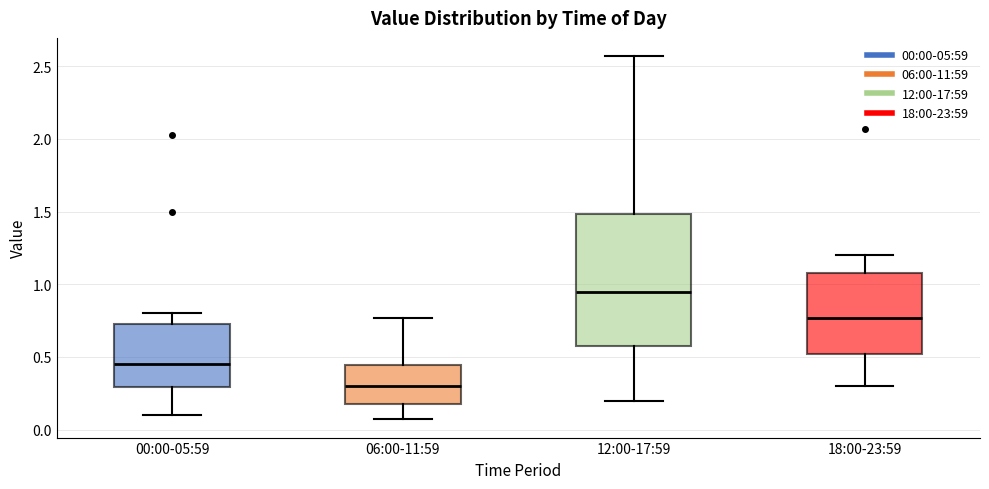

Reading left to right, read every box against the y-axis: the position of its median line, the range the box covers, and the ends of its whiskers. The values are not printed on the chart, so give them approximately, as read against the axis.

00:00-05:59: median 0.45, box 0.30 to 0.75, whiskers 0.10 to 0.80
06:00-11:59: median 0.30, box 0.20 to 0.45, whiskers 0.05 to 0.75
12:00-17:59: median 0.95, box 0.60 to 1.50, whiskers 0.20 to 2.55
18:00-23:59: median 0.75, box 0.50 to 1.10, whiskers 0.30 to 1.20